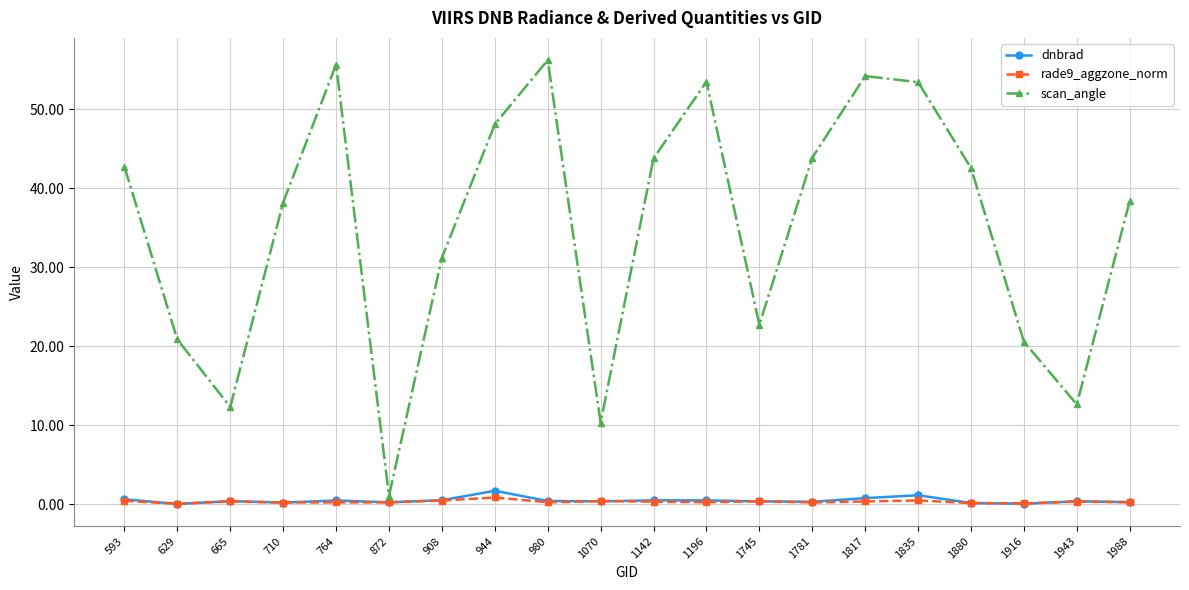

True or false: scan_angle has more than 0 interior local peaks.

True